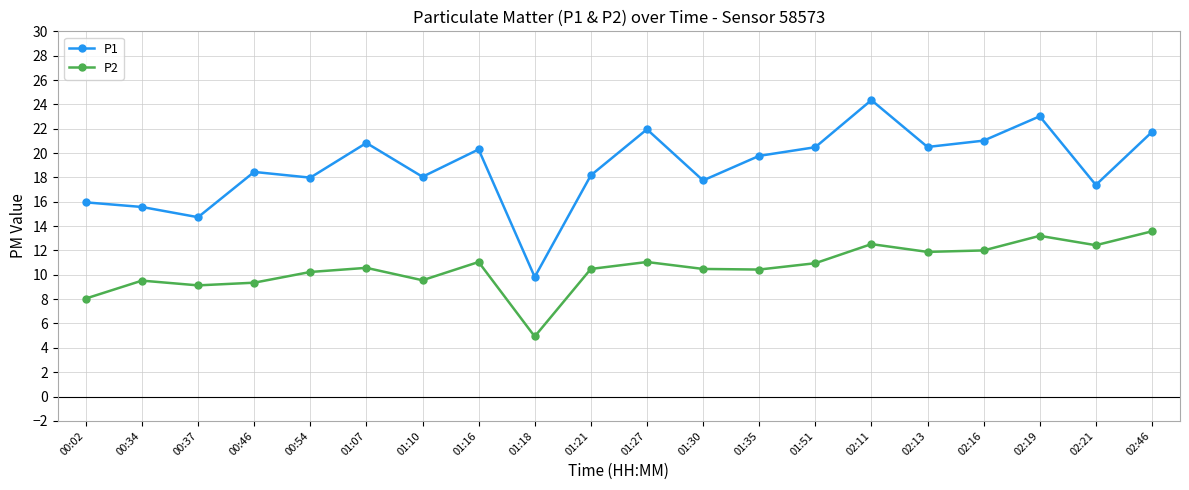

Does the chart display data point markers on the line(s)?

Yes